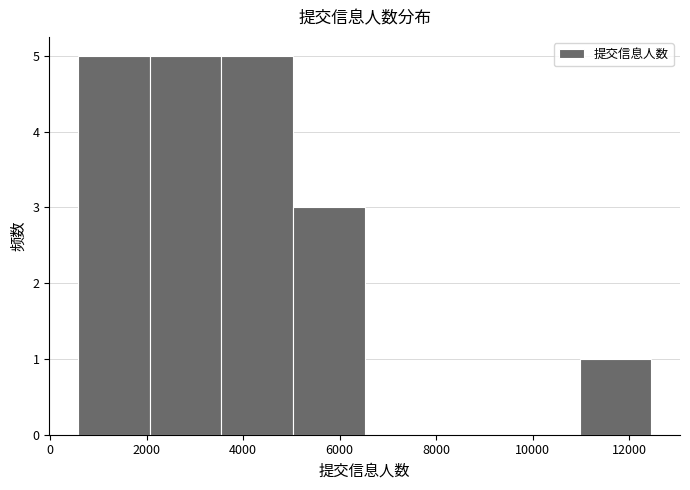

Reading left to right, list every bar in this chart as the range it spans on the x-axis followed by its height. Neither the bar edges nor the heights are printed on the chart, so give them approximately, as read against the axes.

600 to 2000: 5
2000 to 3600: 5
3600 to 5000: 5
5000 to 6600: 3
6600 to 8000: 0
8000 to 9400: 0
9400 to 11000: 0
11000 to 12400: 1